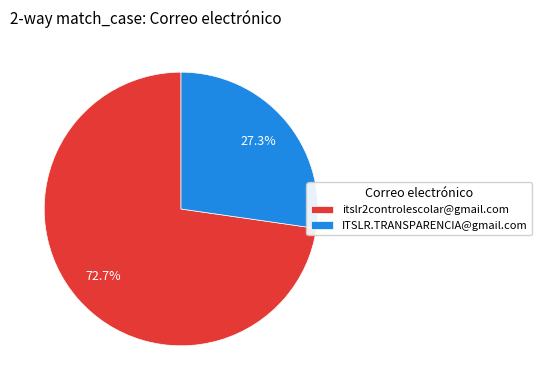

Between ITSLR.TRANSPARENCIA@gmail.com and itslr2controlescolar@gmail.com, which is larger?

itslr2controlescolar@gmail.com